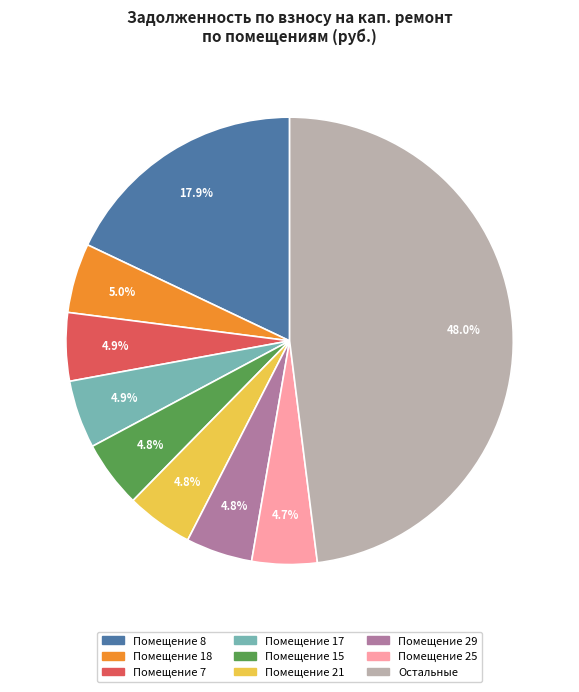

Approximately how many times larger is the value at Помещение 21 compared to Помещение 25?

1.0